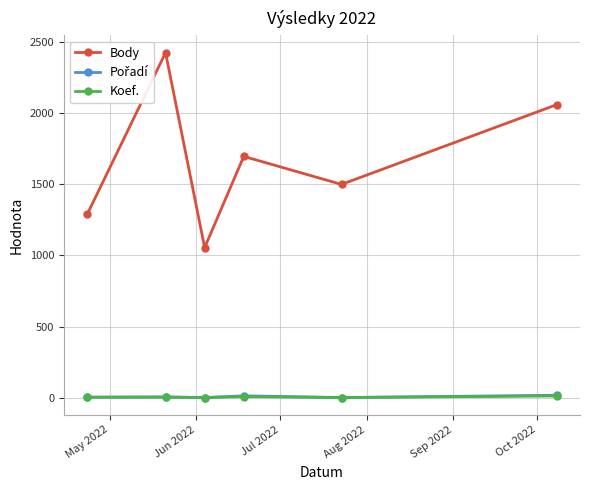

True or false: Koef. and Body intersect in this chart.

False